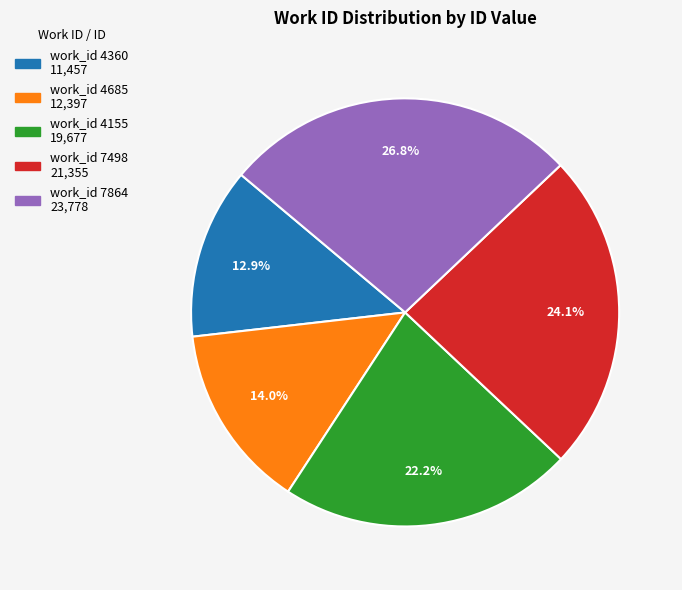

Does any single category account for the majority?

No